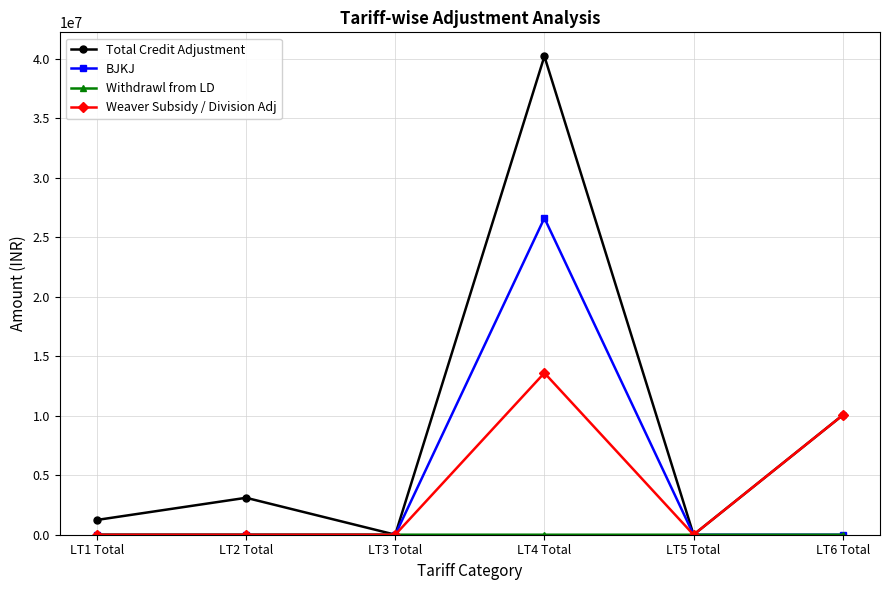

At how many categories does at least one series exceed 38802270?

1